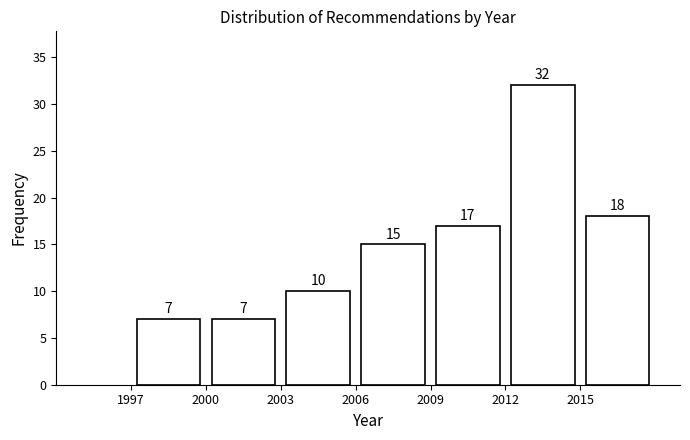

How tall is the bar that spans 2000 to 2003 on the x-axis?

7